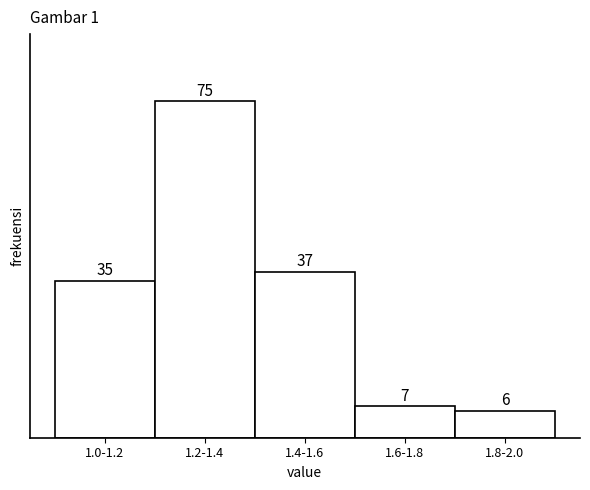

Reading right to left, transcribe all the data shown in this chart.

6	7	37	75	35